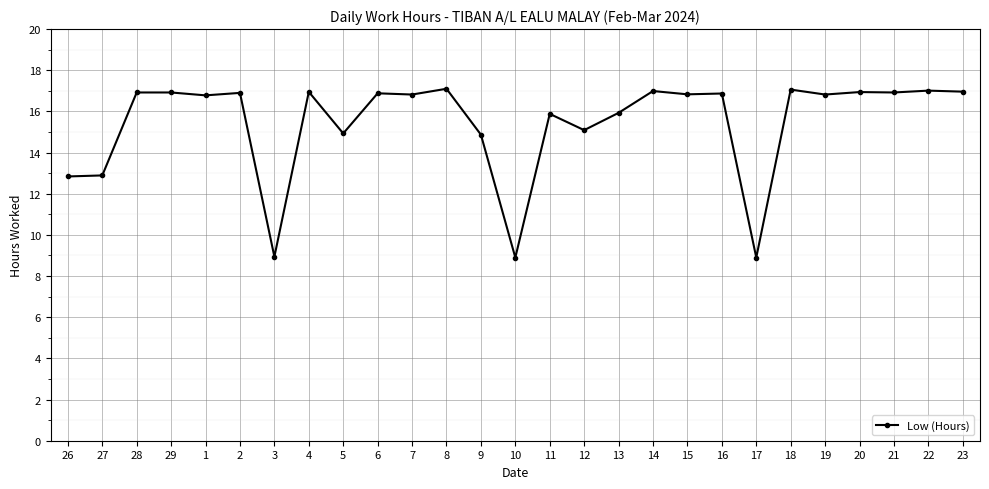

What is the difference between the second highest and minimum values?

8.2